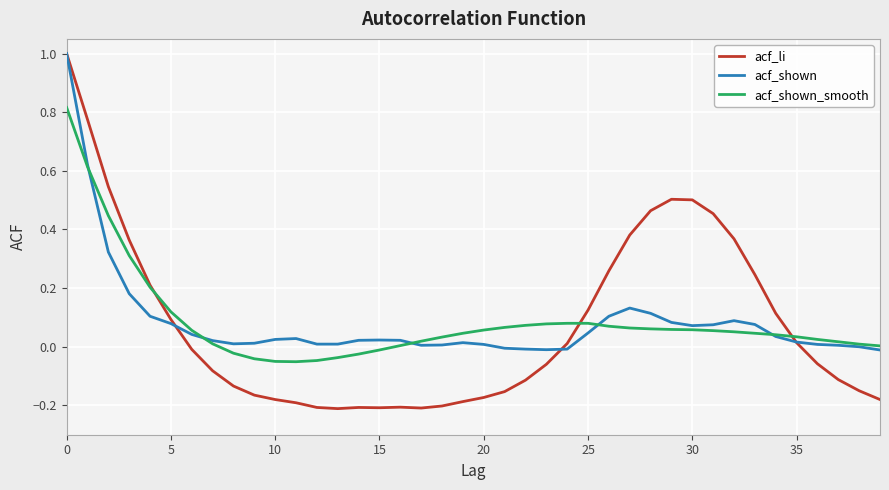

What is the greatest value displayed?

1.0